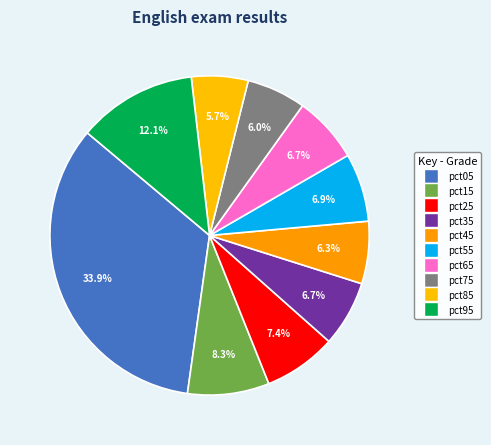

How many segments does this pie chart have?

10